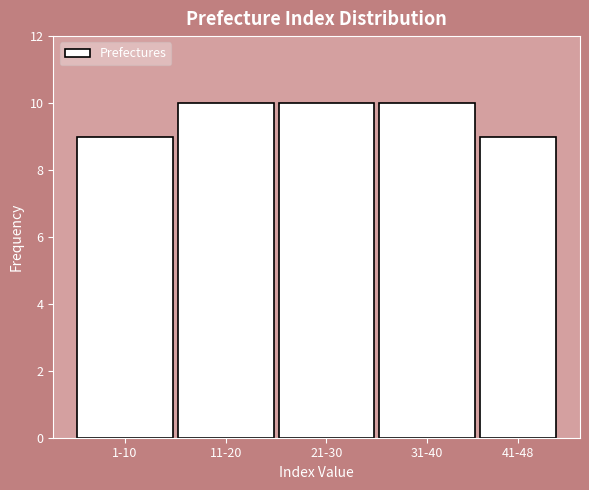

Reading left to right, what are all the values shown in this chart?

1-10=9	11-20=10	21-30=10	31-40=10	41-48=9